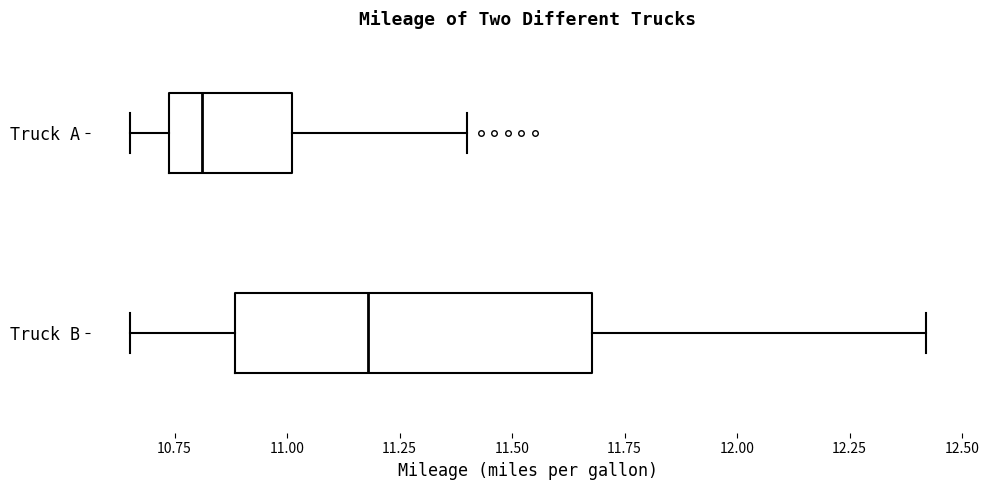

Reading bottom to top, read every box against the x-axis: the position of its median line, the range the box covers, and the ends of its whiskers. The values are not printed on the chart, so give them approximately, as read against the axis.

Truck B: median 11.20, box 10.90 to 11.70, whiskers 10.65 to 12.40
Truck A: median 10.80, box 10.75 to 11.00, whiskers 10.65 to 11.40